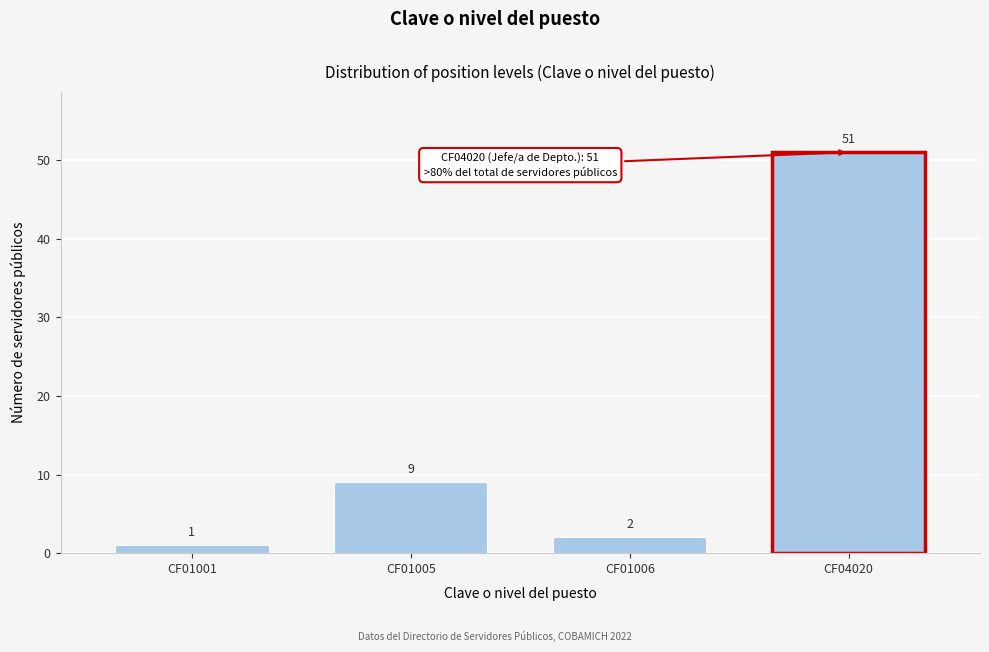

Reading right to left, transcribe all the data shown in this chart.

51	2	9	1